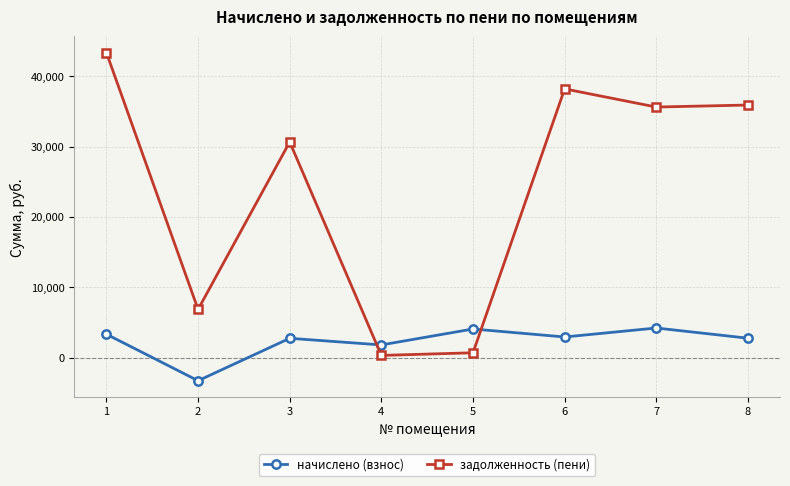

What is the value of the задолженность (пени) point at the 2nd from the left?

6839.2